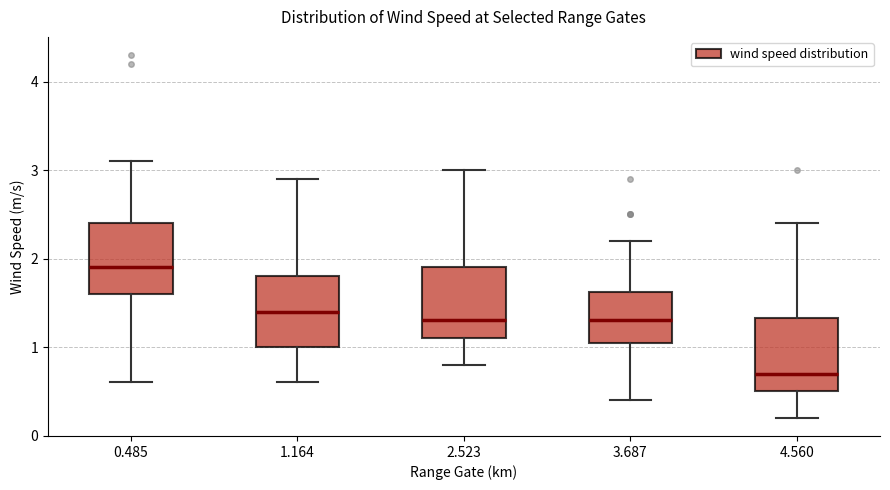

Reading left to right, transcribe this box plot: for each box, give where its median line is, the range the box spans, and where its two whiskers end, as read against the y-axis. The values are not printed on the chart, so give them approximately, as read against the axis.

0.485: median 1.9, box 1.6 to 2.4, whiskers 0.6 to 3.1
1.164: median 1.4, box 1.0 to 1.8, whiskers 0.6 to 2.9
2.523: median 1.3, box 1.1 to 1.9, whiskers 0.8 to 3.0
3.687: median 1.3, box 1.1 to 1.6, whiskers 0.4 to 2.2
4.560: median 0.7, box 0.5 to 1.3, whiskers 0.2 to 2.4